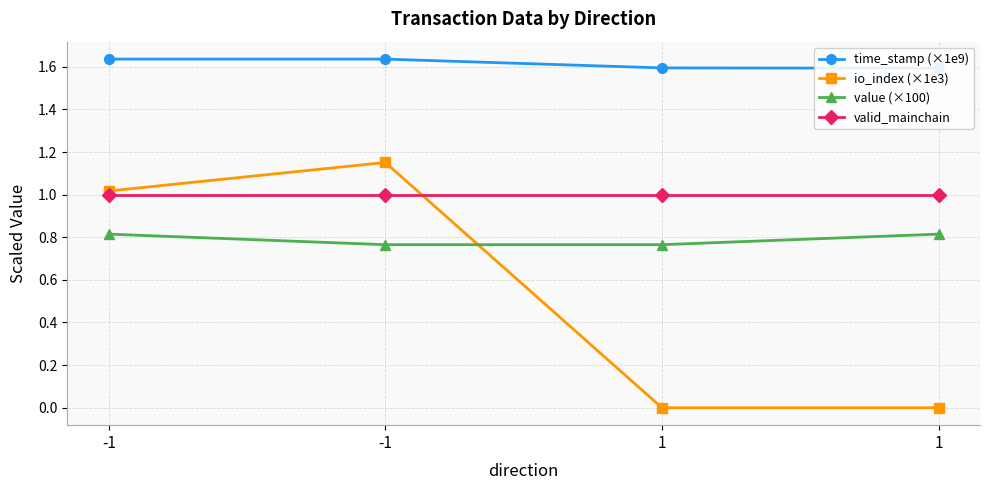

How many values in the io_index (×1e3) series are below 1?

2